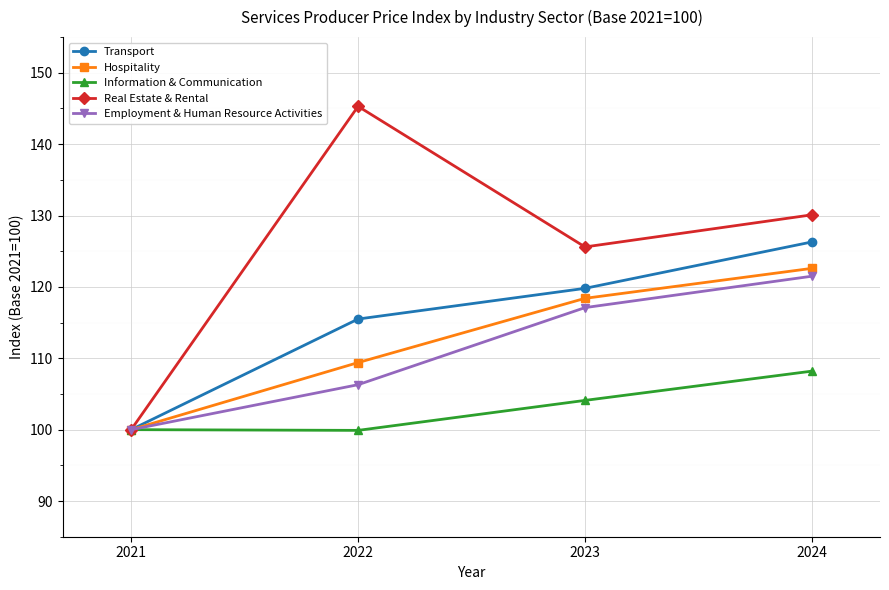

What is the total value across all series at 2023?

585.0